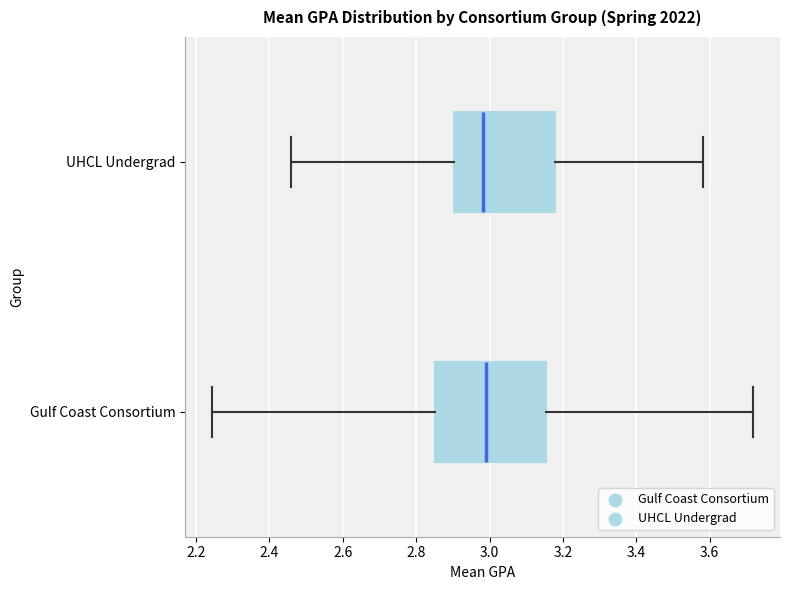

Where is the right edge of the box for Gulf Coast Consortium on the x-axis? The values are not printed on the chart, so give them approximately, as read against the axis.

3.16